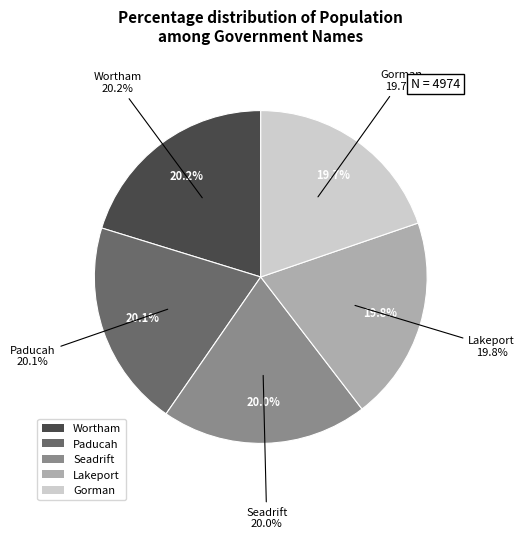

True or false: Lakeport accounts for 10% of the total.

False